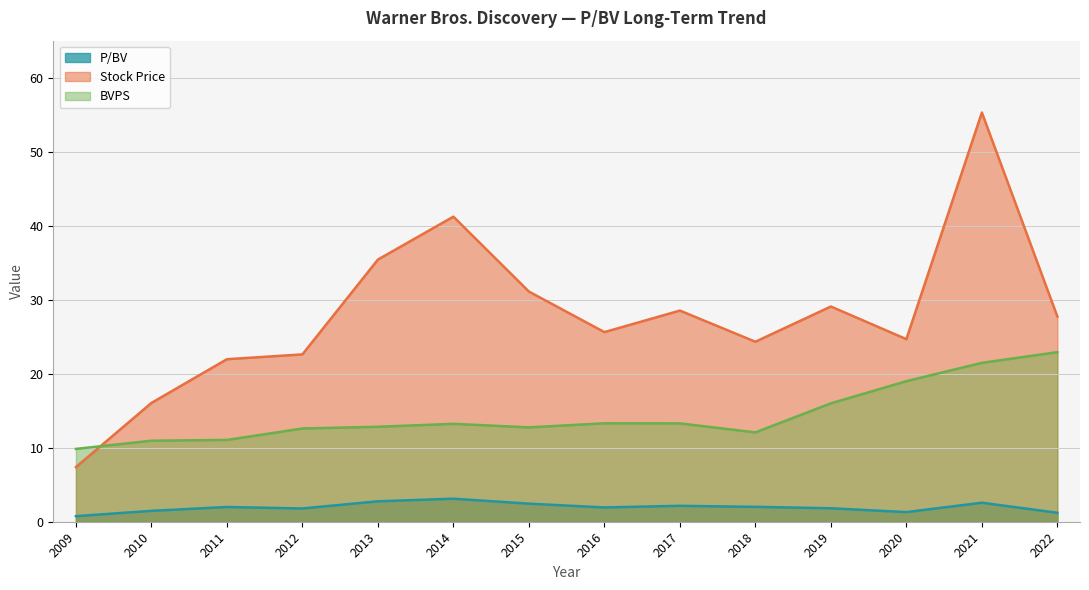

What is the difference between the second highest and minimum values in the Stock Price series?

33.8